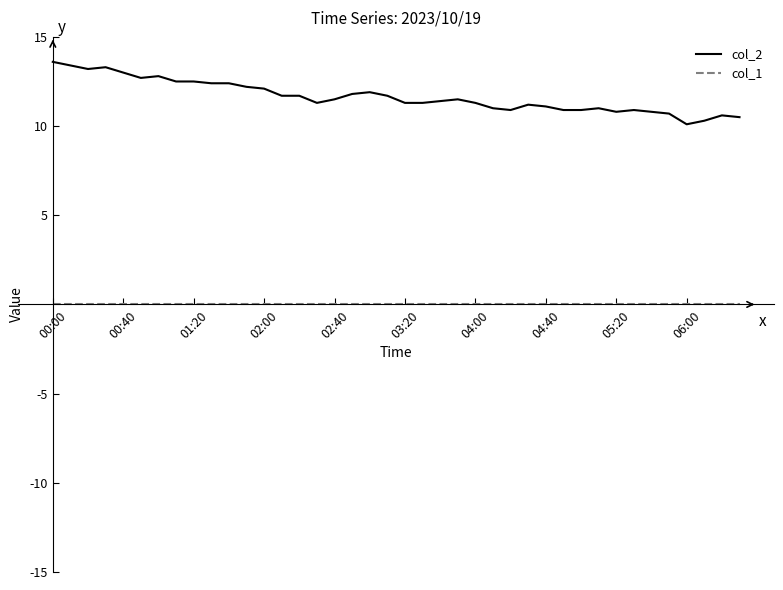

Which series has the widest spread of values?

col_2